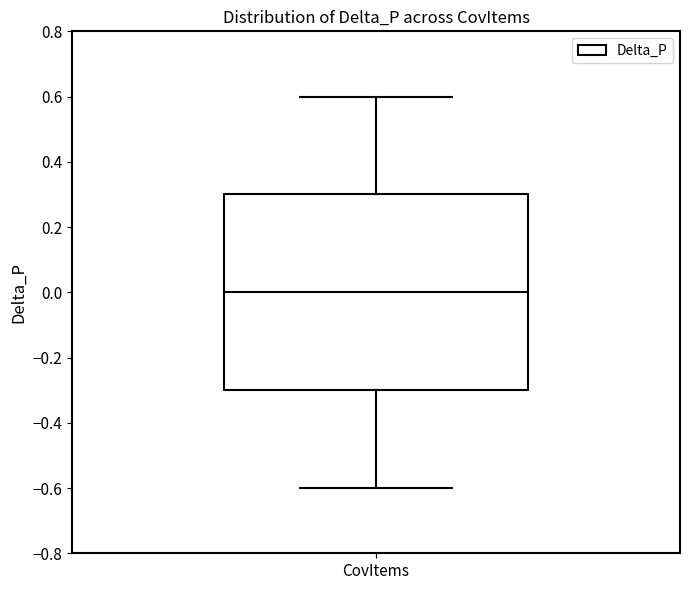

Where does the upper whisker of the box for CovItems end on the y-axis? The values are not printed on the chart, so give them approximately, as read against the axis.

0.6